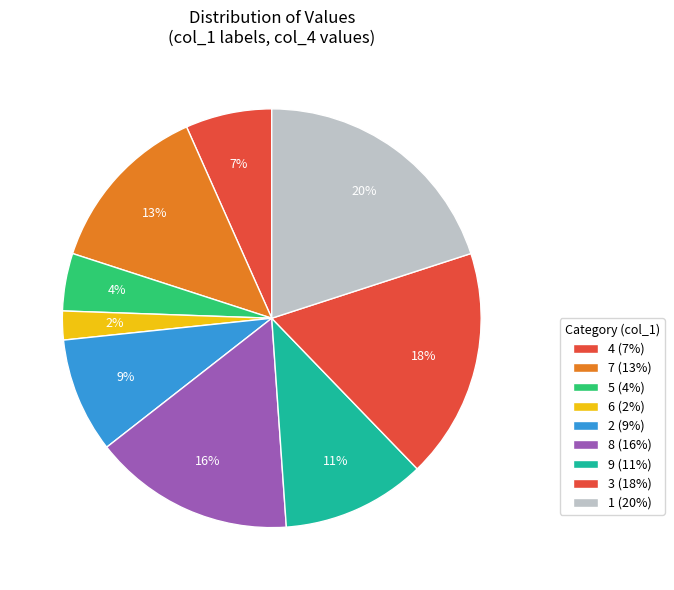

How many slices are in this pie chart?

9